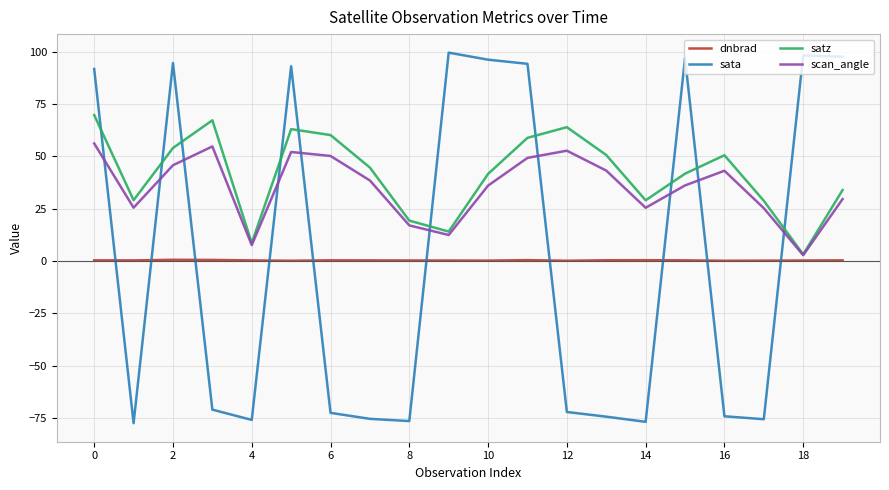

Which series has the largest total across all categories?

satz